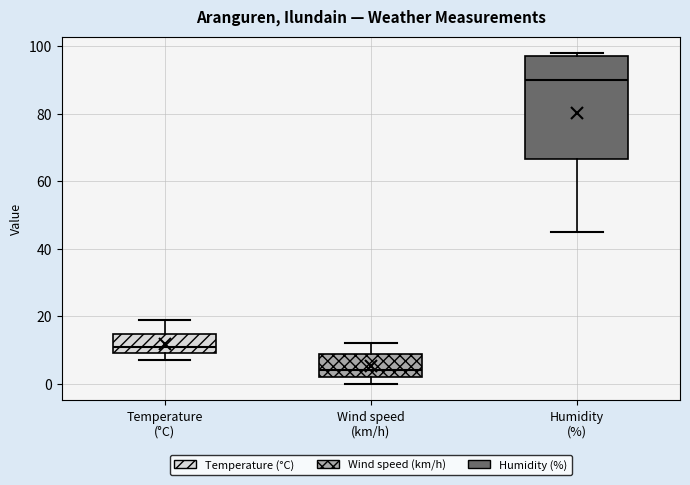

Reading left to right, read every box against the y-axis: the position of its median line, the range the box covers, and the ends of its whiskers. The values are not printed on the chart, so give them approximately, as read against the axis.

Temperature (°C): median 10 (just above the box's lower edge), box 10 to 14, whiskers 8 to 18
Wind speed (km/h): median 4, box 2 to 10, whiskers 0 to 12
Humidity (%): median 90, box 66 to 98, whiskers 46 to 98 (just above the box's upper edge)